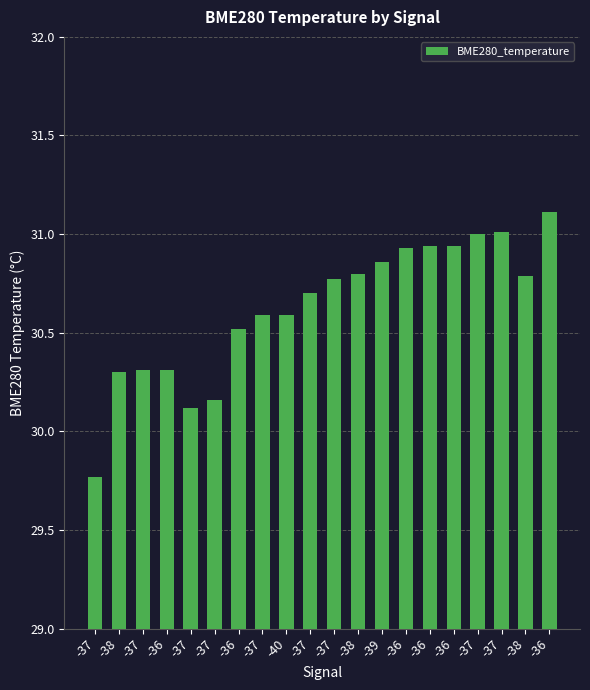

Rank the categories by value from highest to lowest.

-36, -37, -37, -36, -36, -36, -39, -38, -38, -37, -37, -37, -40, -36, -37, -36, -38, -37, -37, -37